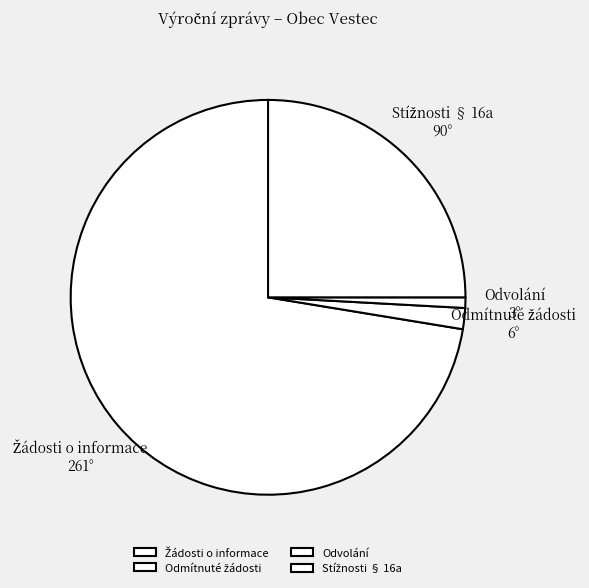

The Odvolání slice represents 1% of the pie. True or false?

True